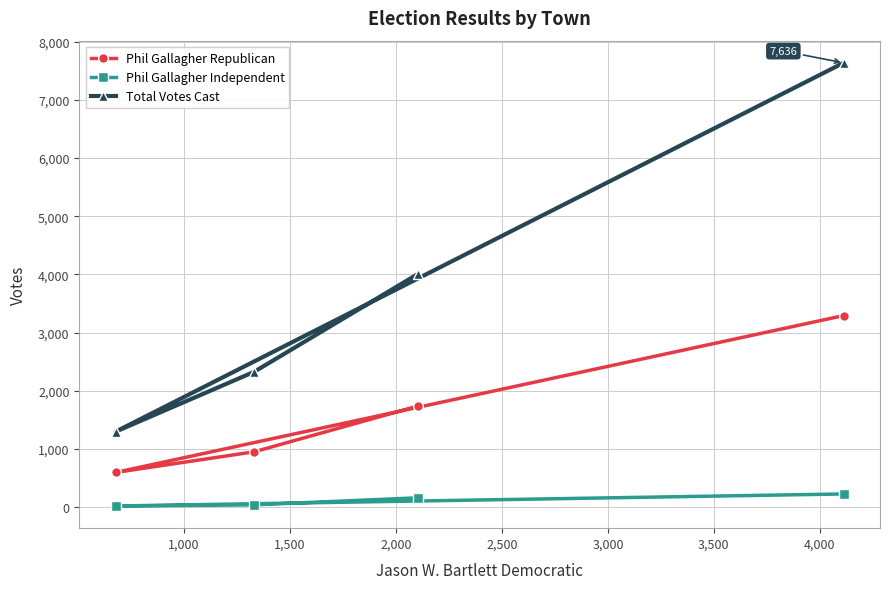

In Phil Gallagher Independent, how many points are lower than both neighbors (excluding endpoints)?

1